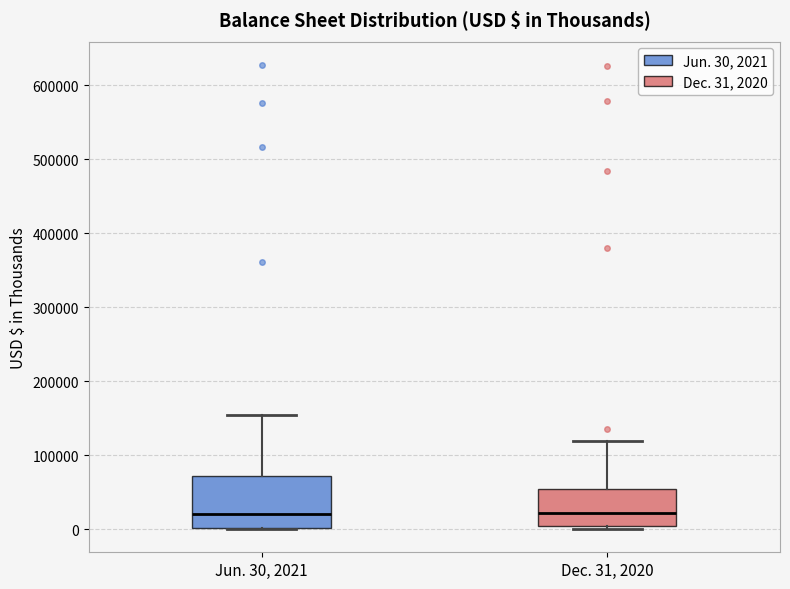

Comparing the boxes themselves (not the whiskers), which one is the tallest?

Jun. 30, 2021